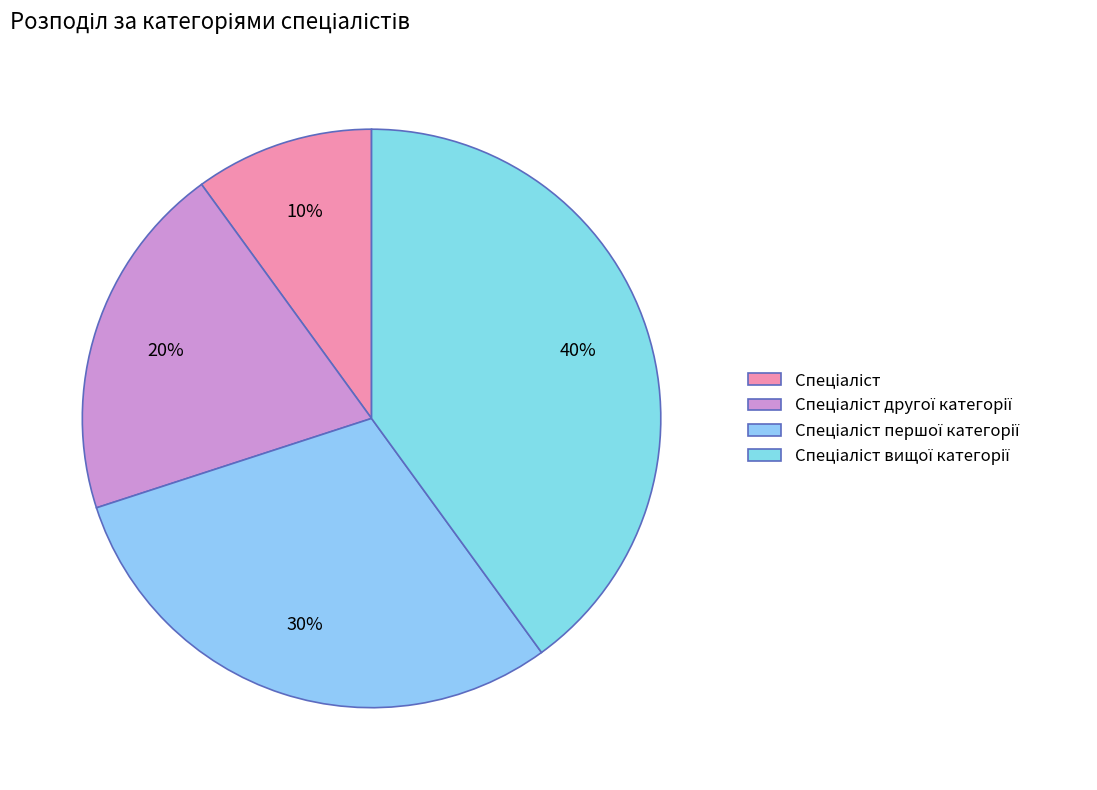

How many segments does this pie chart have?

4